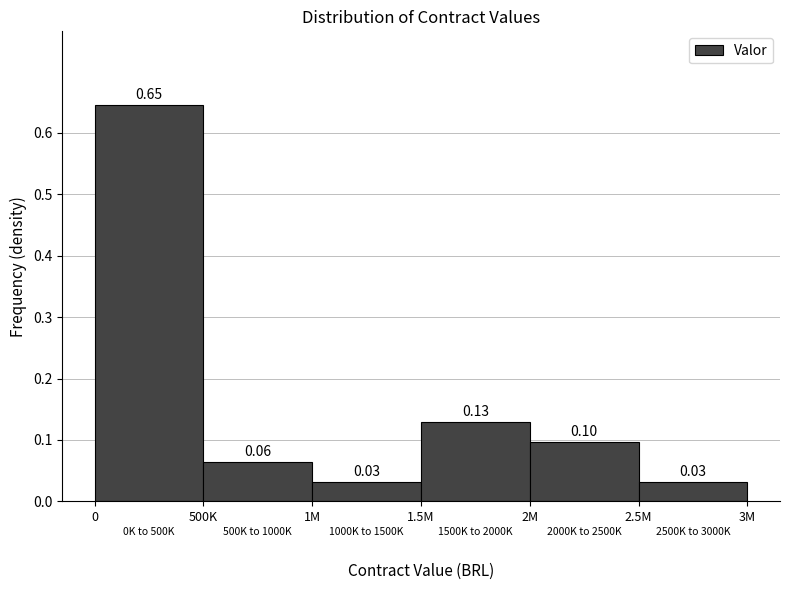

Which has a higher value, 500K or 1.5M?

1.5M